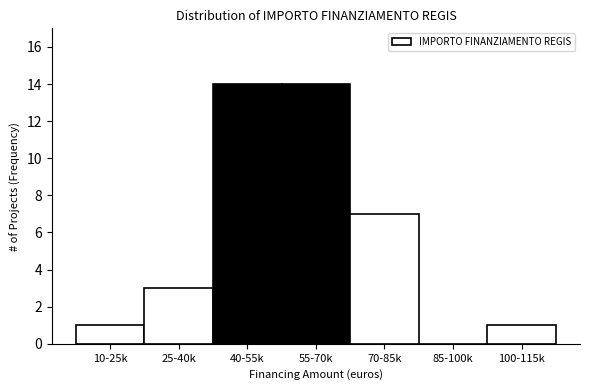

Reading left to right, transcribe all the data shown in this chart.

10-25k=1	25-40k=3	40-55k=14	55-70k=14	70-85k=7	85-100k=0	100-115k=1